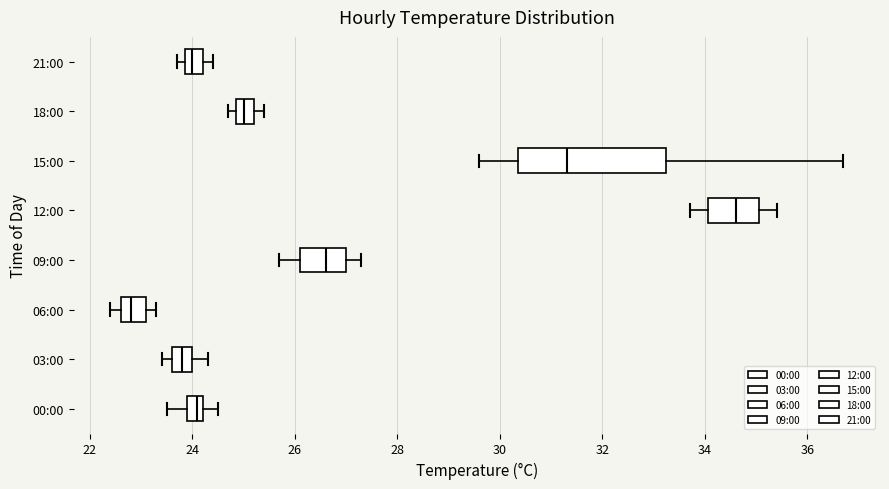

Where is the left edge of the box for 00:00 on the x-axis? The values are not printed on the chart, so give them approximately, as read against the axis.

24.0